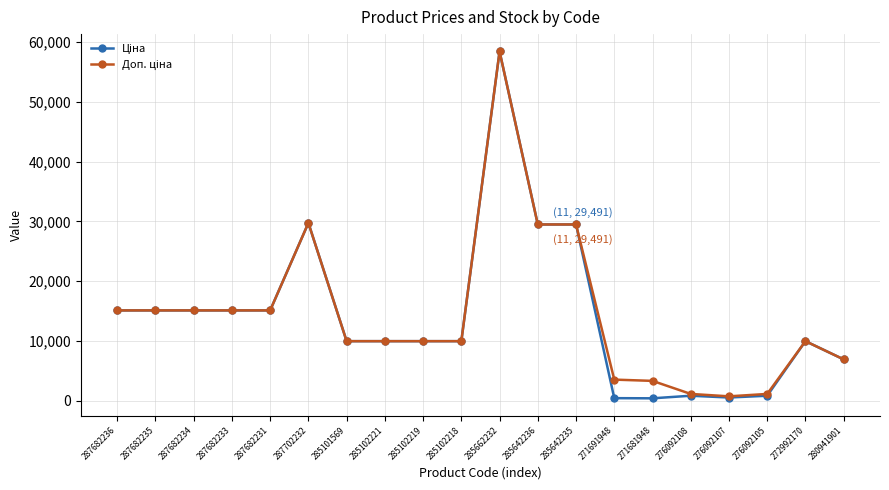

At how many categories does at least one series exceed 13214?

9